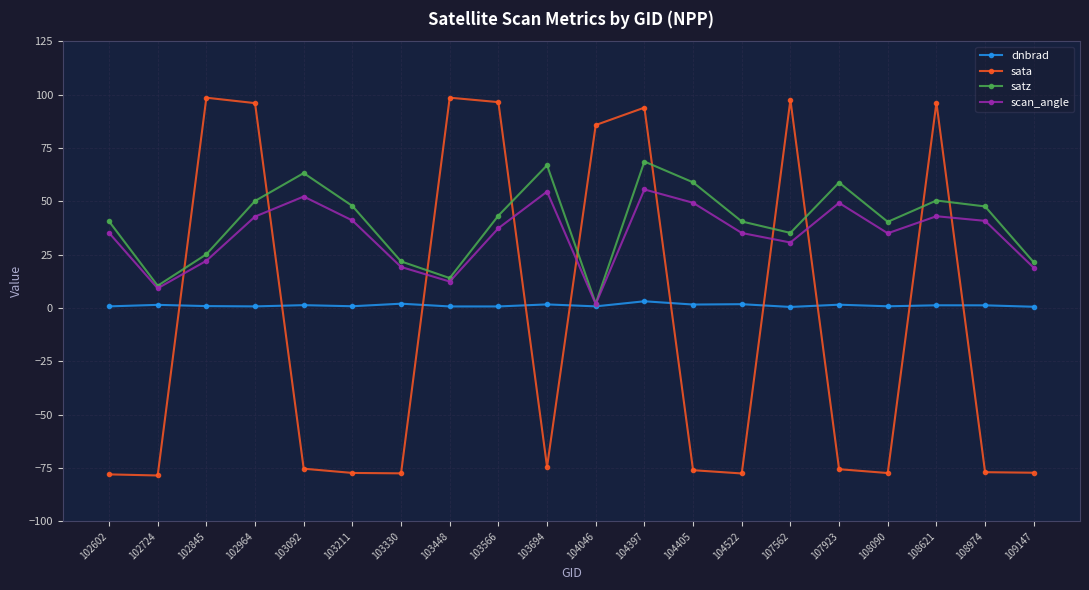

True or false: scan_angle has a value of 49.3 at 104405.

True